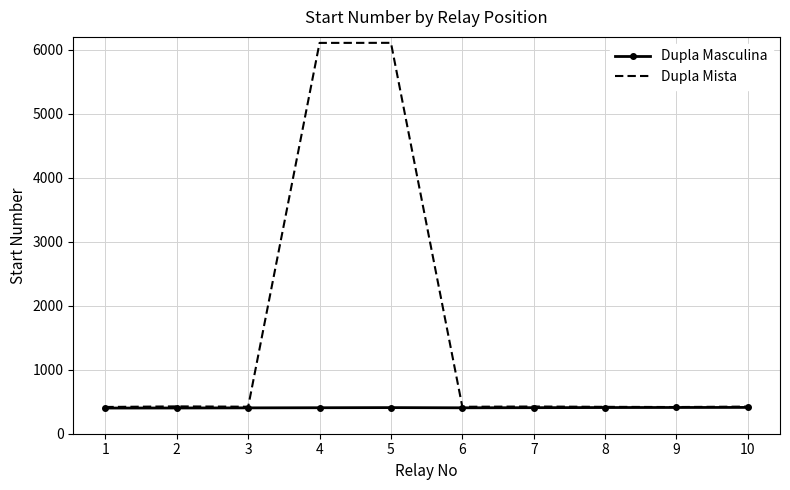

Rank the series by their average value, from highest to lowest.

Dupla Mista, Dupla Masculina